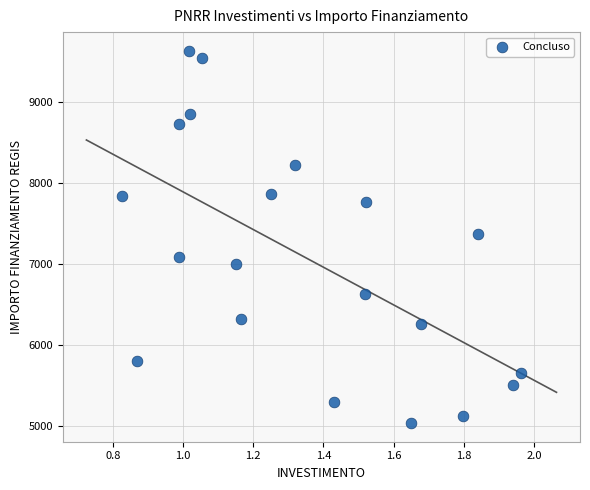

What is the range of X values (max minus min)?

1.1